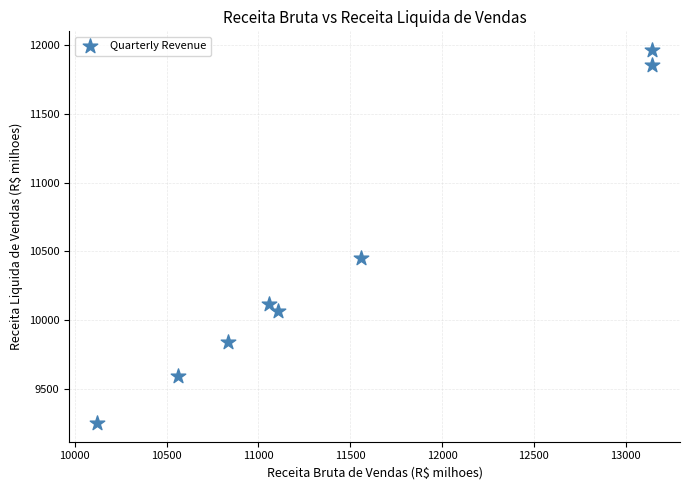

What is the average X value?

11441.3